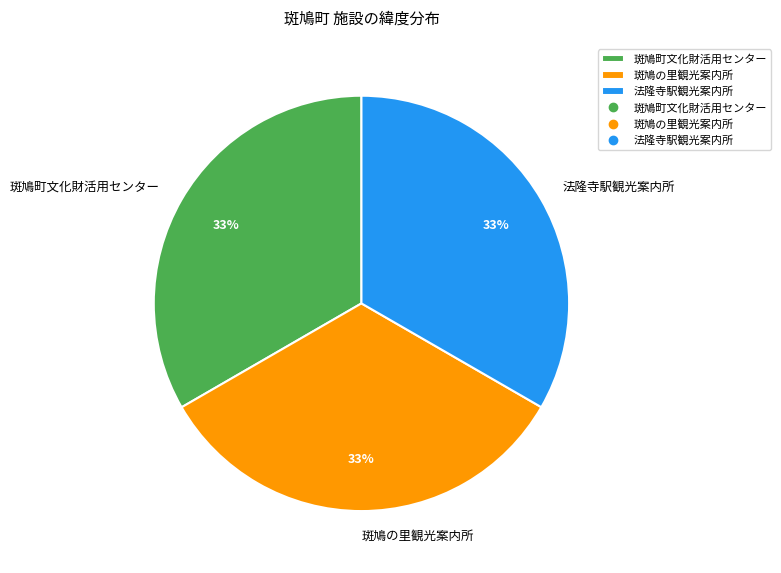

To the nearest percent, what is the average slice percentage?

33%